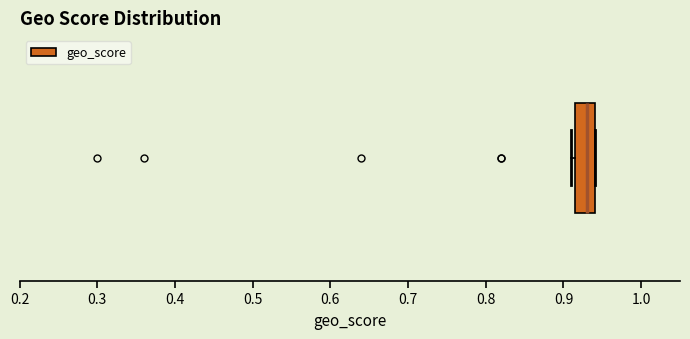

Read this box plot against the x-axis: the position of the median line, the range covered by the box, and the ends of both whiskers. The values are not printed on the chart, so give them approximately, as read against the axis.

median 0.93, box 0.92 to 0.94, whiskers 0.91 to 0.94